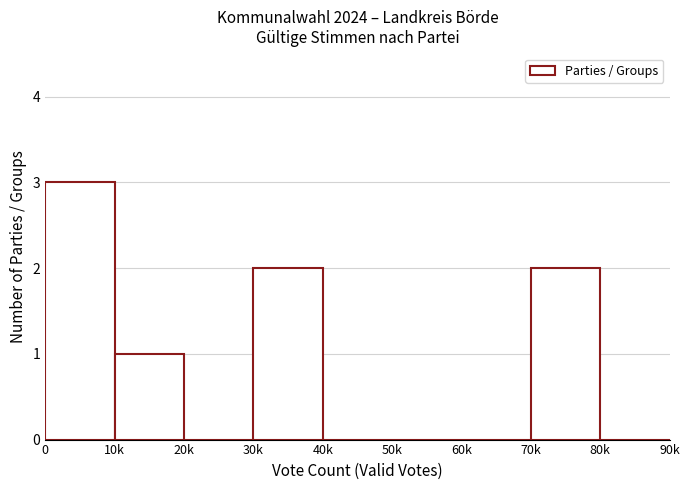

Reading left to right, extract all data points from this chart.

0=3	10k=1	20k=0	30k=2	40k=0	50k=0	60k=0	70k=2	80k=0